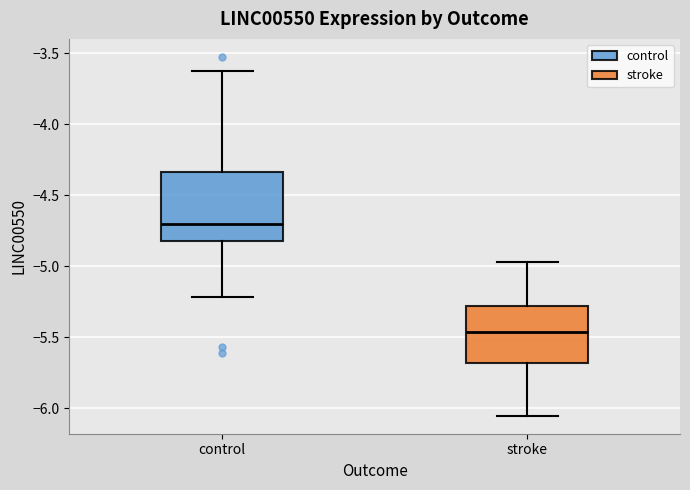

Which box has the lowest median line?

stroke